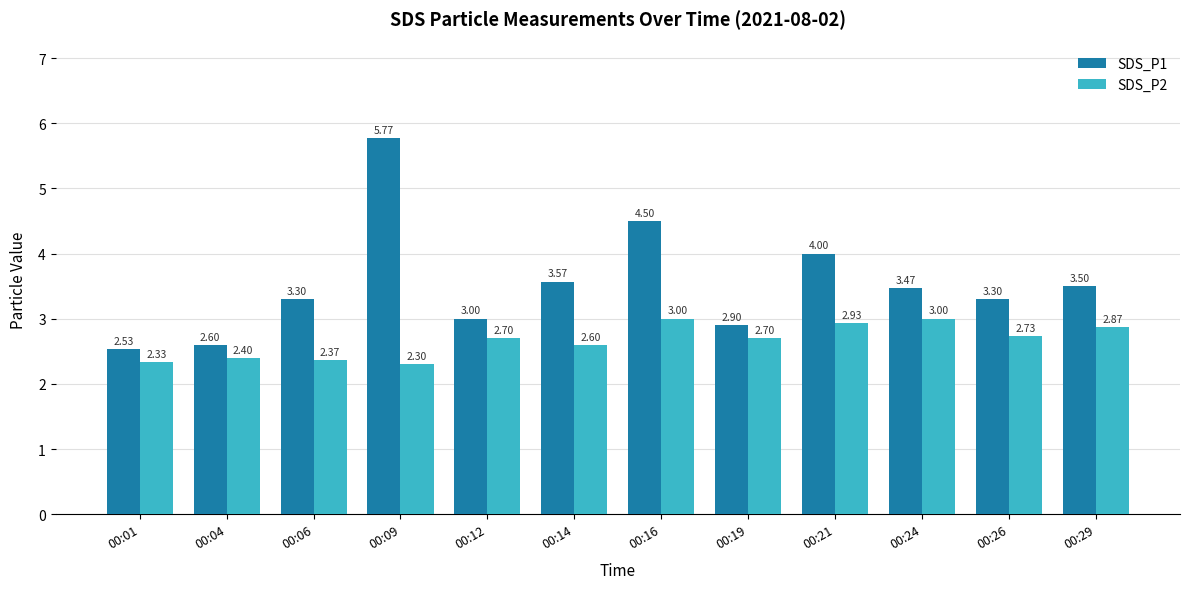

At how many categories does at least one series exceed 2?

12